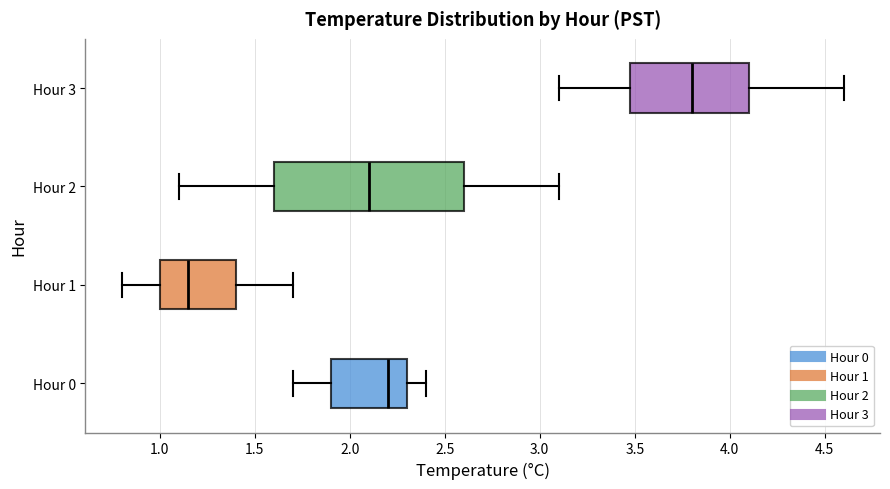

Where is the right edge of the box for Hour 2 on the x-axis? The values are not printed on the chart, so give them approximately, as read against the axis.

2.60